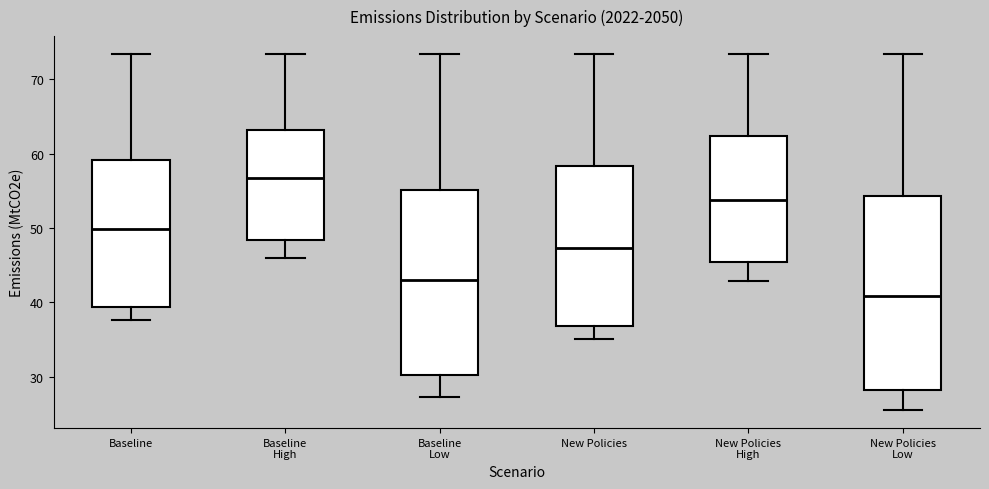

Reading left to right, transcribe this box plot: for each box, give where its median line is, the range the box spans, and where its two whiskers end, as read against the y-axis. The values are not printed on the chart, so give them approximately, as read against the axis.

Baseline: median 50, box 39 to 59, whiskers 38 to 73
Baseline High: median 57, box 48 to 63, whiskers 46 to 73
Baseline Low: median 43, box 30 to 55, whiskers 27 to 73
New Policies: median 47, box 37 to 58, whiskers 35 to 73
New Policies High: median 54, box 45 to 62, whiskers 43 to 73
New Policies Low: median 41, box 28 to 54, whiskers 25 to 73